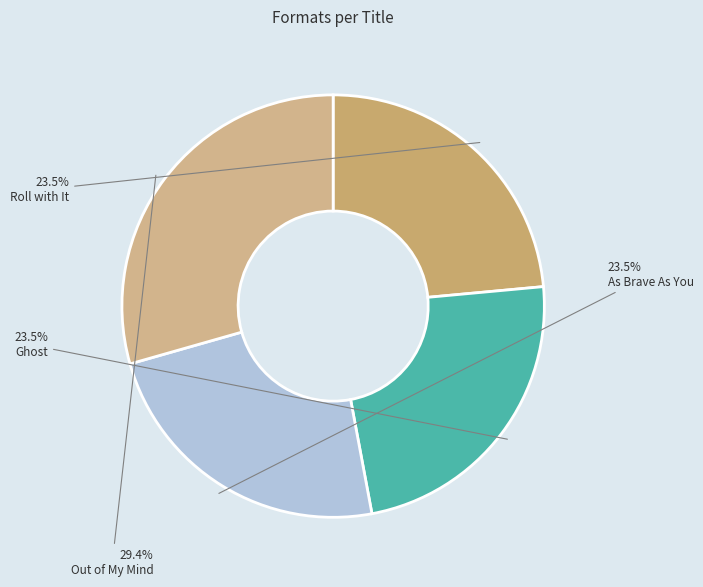

Combined, what portion of the pie is Out of My Mind and As Brave As You?

52.9%